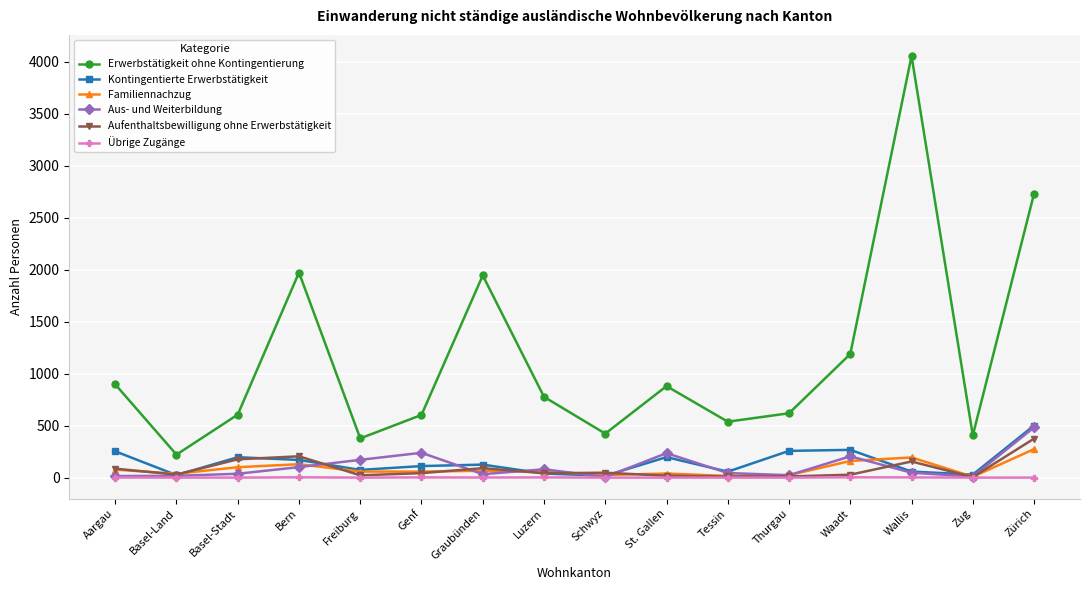

At which category does Erwerbstätigkeit ohne Kontingentierung reach its first local valley?

Basel-Land